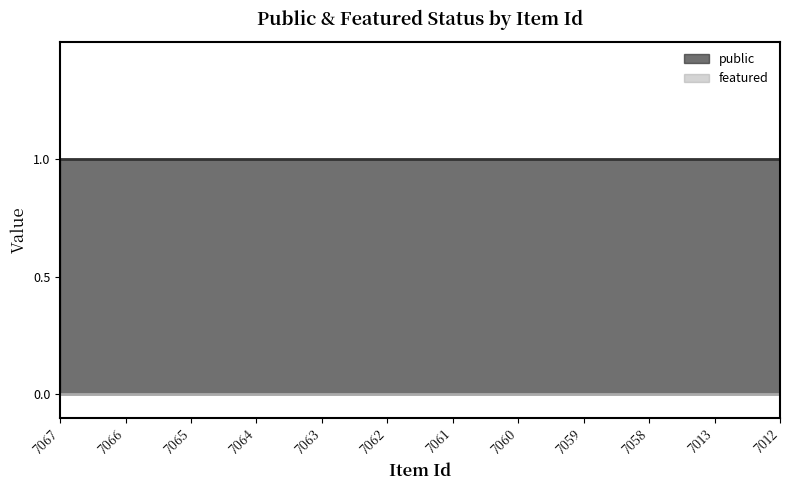

How many distinct data groups are displayed?

2